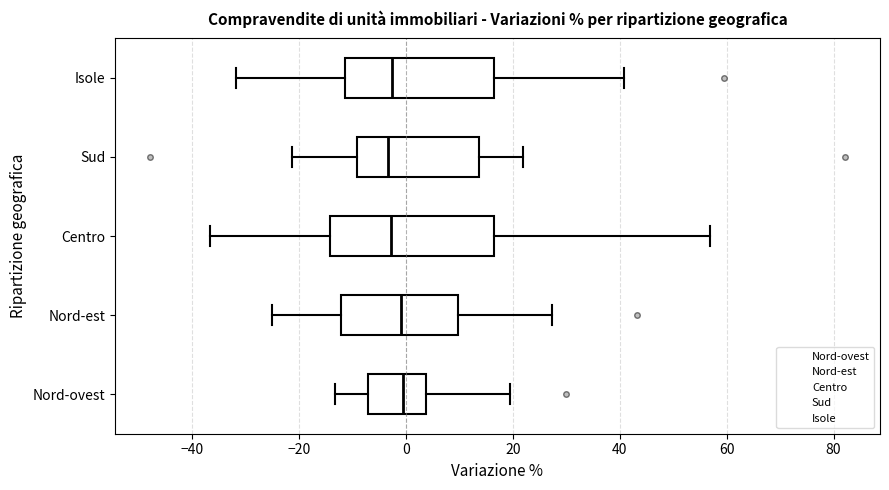

Reading bottom to top, read every box against the x-axis: the position of its median line, the range the box covers, and the ends of its whiskers. The values are not printed on the chart, so give them approximately, as read against the axis.

Nord-ovest: median 0, box -8 to 4, whiskers -14 to 20
Nord-est: median 0, box -12 to 10, whiskers -26 to 28
Centro: median -2, box -14 to 16, whiskers -36 to 56
Sud: median -4, box -10 to 14, whiskers -22 to 22
Isole: median -2, box -12 to 16, whiskers -32 to 40